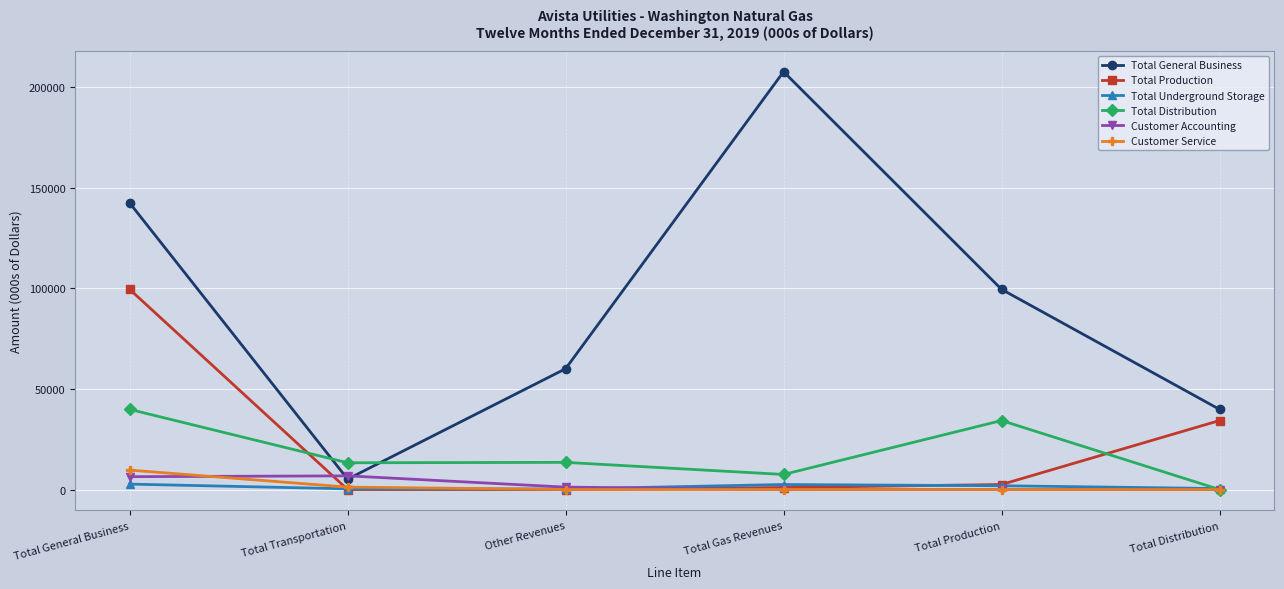

How many times do Total Underground Storage and Total Distribution cross each other?

1